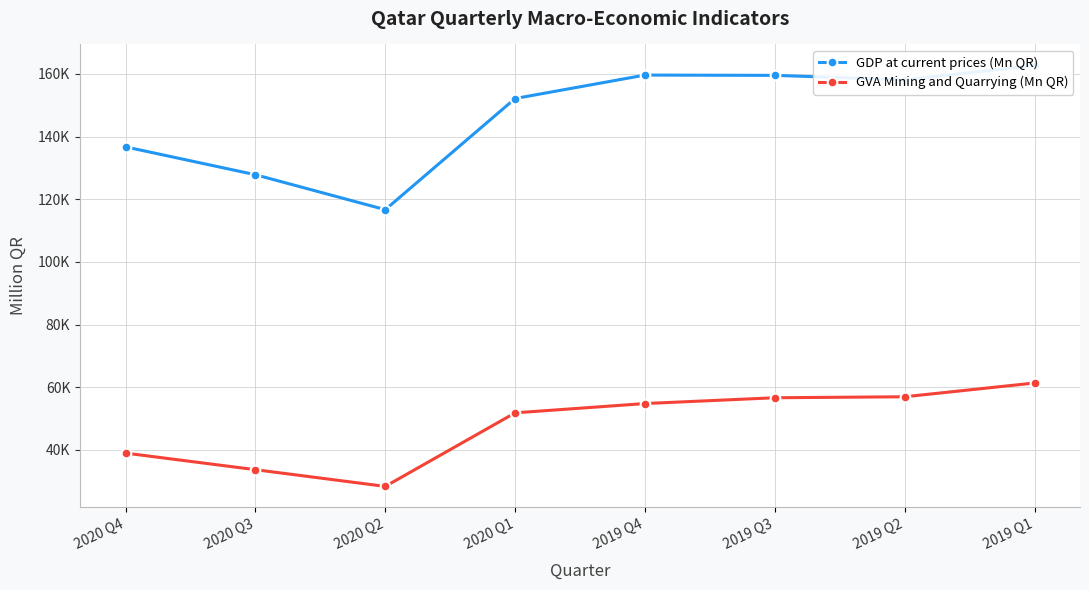

How many lines are shown in the chart?

2